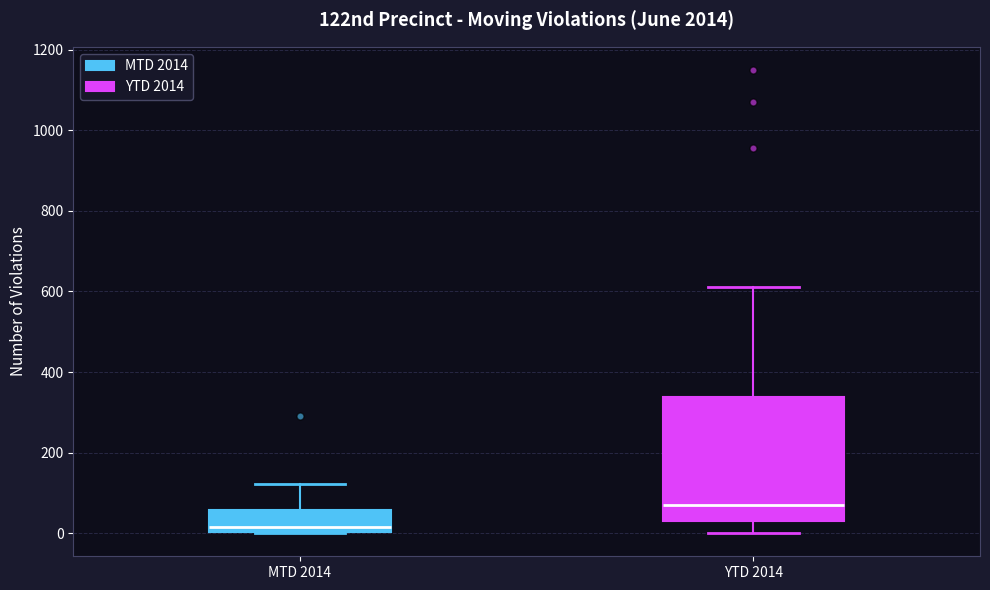

Comparing the boxes themselves (not the whiskers), which one is the tallest?

YTD 2014